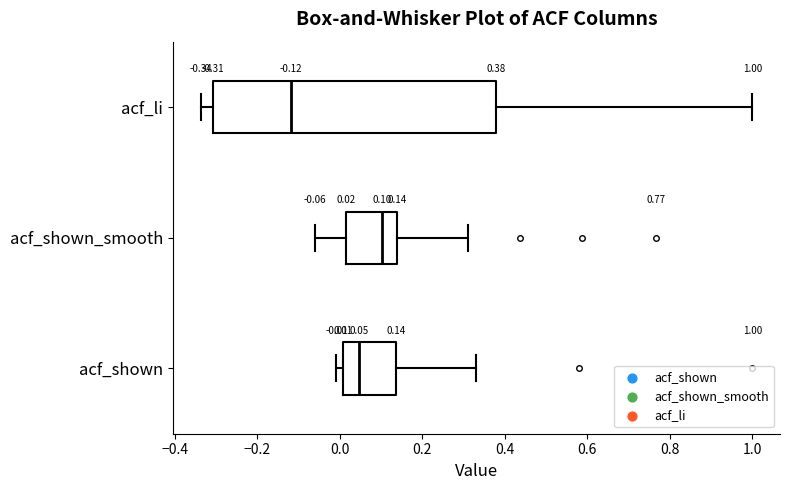

Which box's median line is the furthest to the right?

acf_shown_smooth